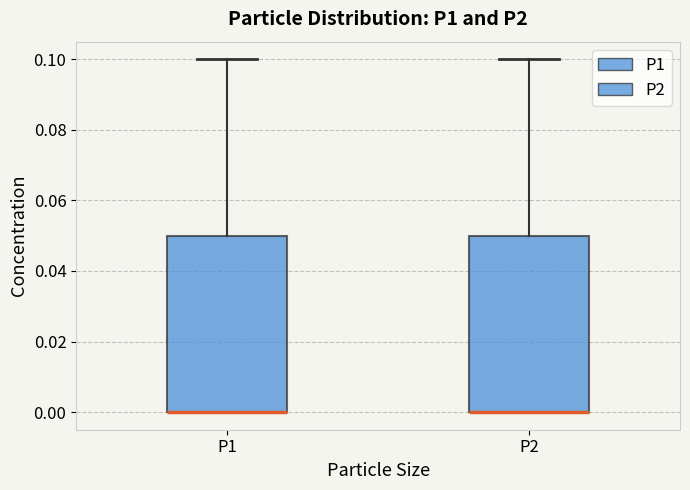

Reading left to right, read every box against the y-axis: the position of its median line, the range the box covers, and the ends of its whiskers. The values are not printed on the chart, so give them approximately, as read against the axis.

P1: median 0.00 (drawn on the box's lower edge), box 0.00 to 0.05, whiskers 0.00 to 0.10
P2: median 0.00 (drawn on the box's lower edge), box 0.00 to 0.05, whiskers 0.00 to 0.10